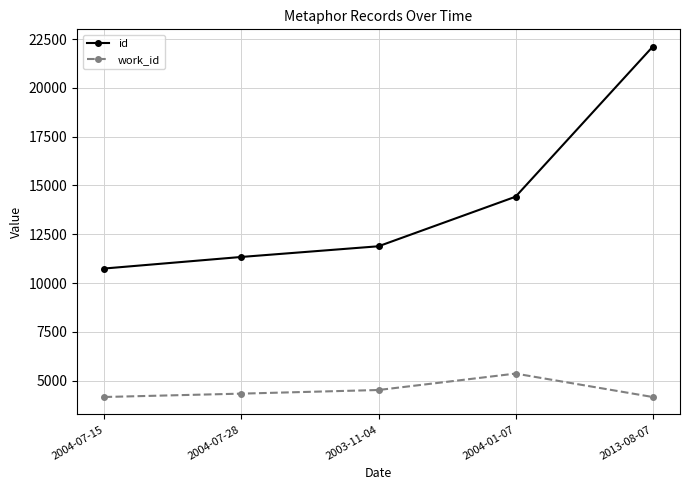

What is the average value of the work_id series?

4513